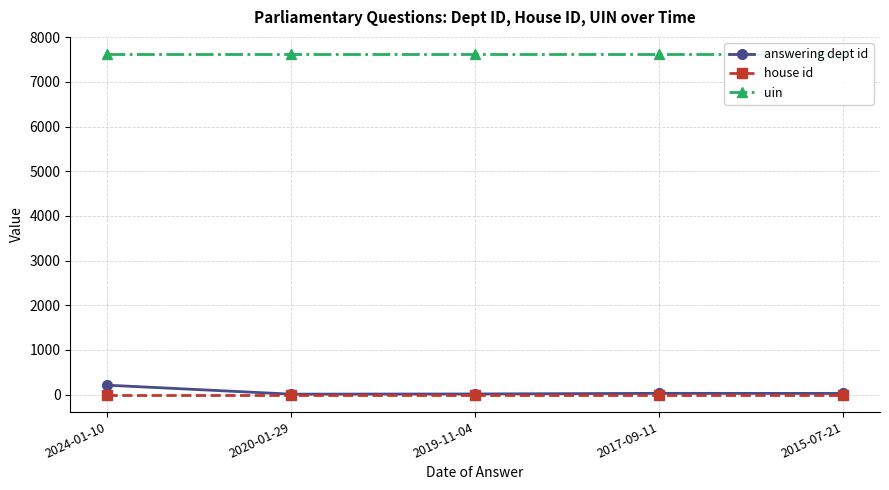

What position from the left is 2019-11-04?

3